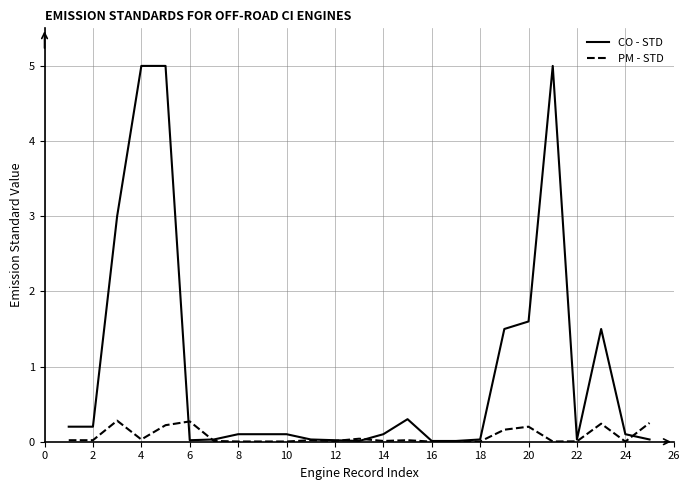

List the series in order of their peak value, lowest first.

PM - STD, CO - STD